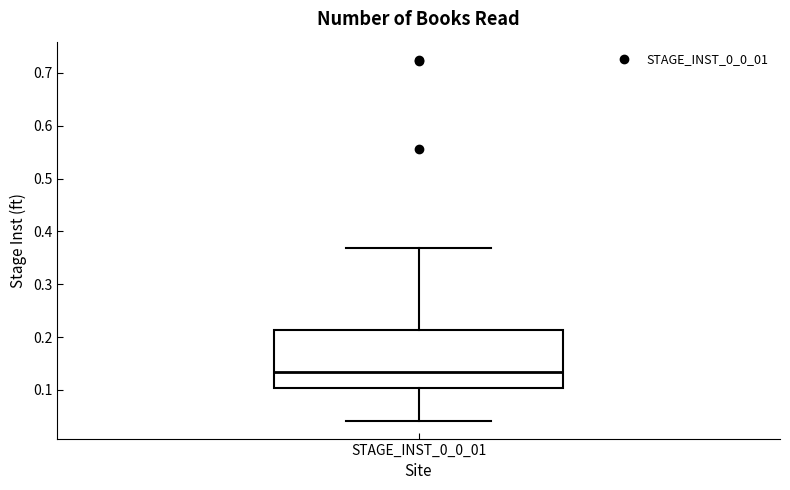

Where does the upper whisker of the box for STAGE_INST_0_0_01 end on the y-axis? The values are not printed on the chart, so give them approximately, as read against the axis.

0.37